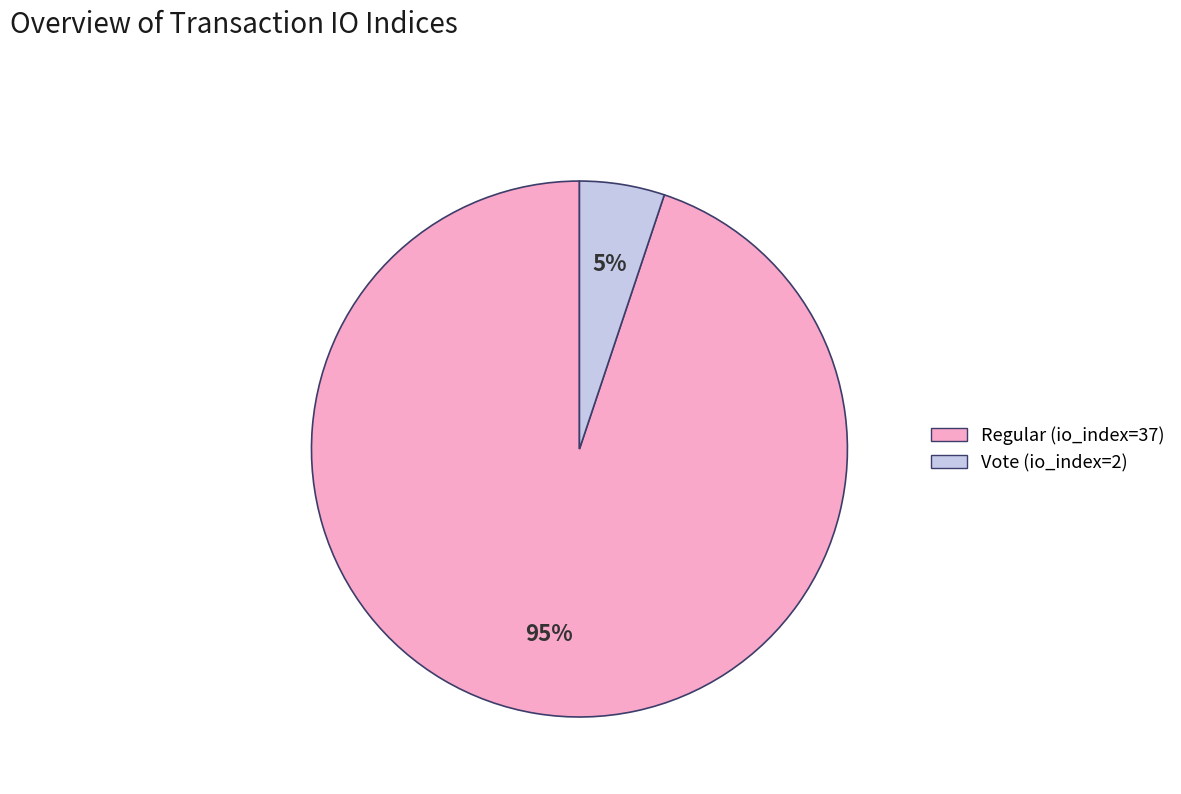

What is the largest slice in the pie chart?

Regular (io_index=37)